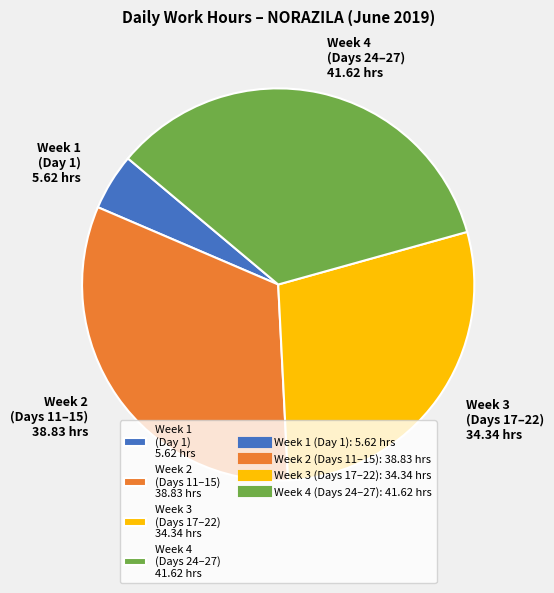

Is the sum of Week 3 (Days 17–22) 34.34 hrs and Week 1 (Day 1) 5.62 hrs greater than half?

No